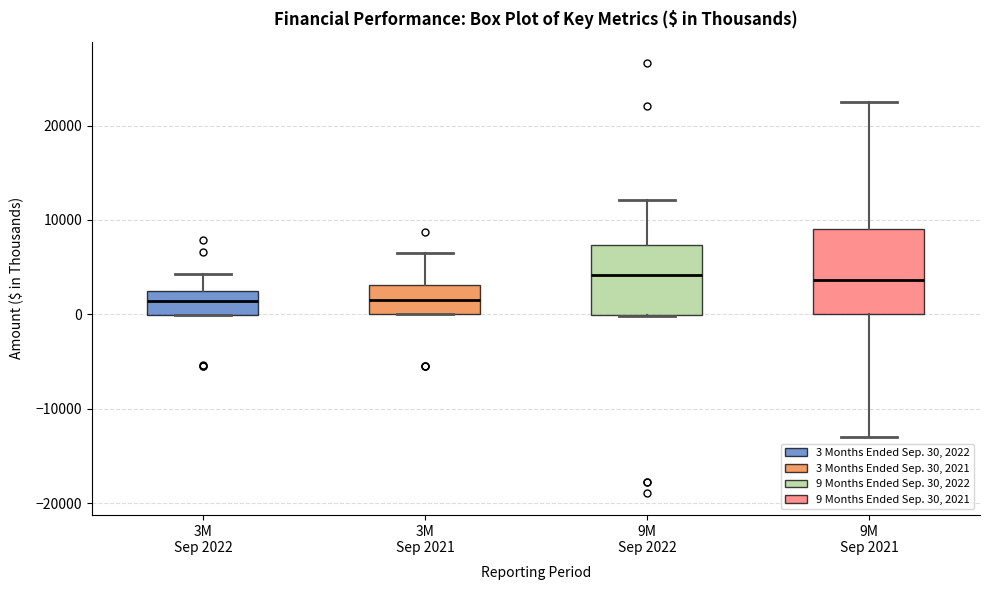

Reading left to right, read every box against the y-axis: the position of its median line, the range the box covers, and the ends of its whiskers. The values are not printed on the chart, so give them approximately, as read against the axis.

3M Sep 2022: median 1000, box 0 to 2000, whiskers 0 to 4000
3M Sep 2021: median 2000, box 0 to 3000, whiskers 0 to 7000
9M Sep 2022: median 4000, box 0 to 7000, whiskers 0 to 12000
9M Sep 2021: median 4000, box 0 to 9000, whiskers -13000 to 22000